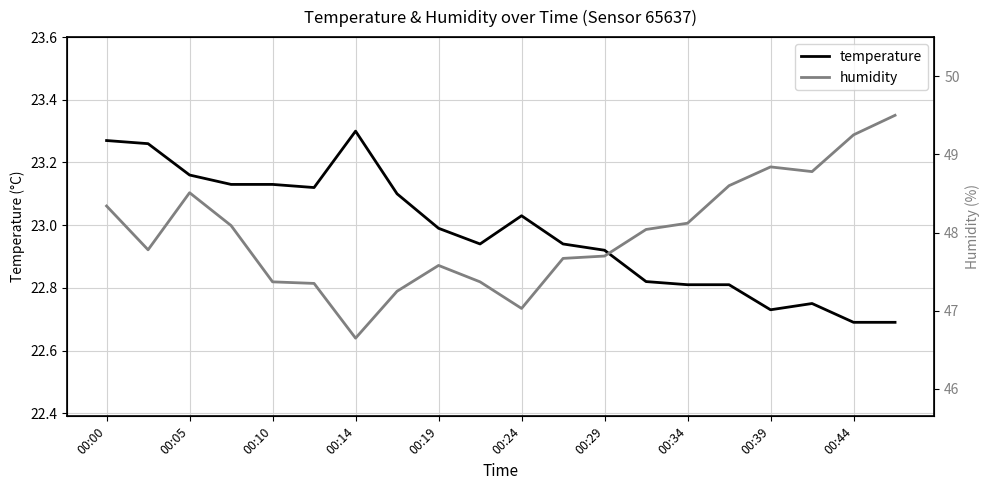

Reading left to right, transcribe all the data shown in this chart.

temperature: 23.3	23.3	23.2	23.1	23.1	23.1	23.3	23.1	23.0	22.9	23.0	22.9	22.9	22.8	22.8	22.8	22.7	22.8	22.7	22.7
humidity: 48.3	47.8	48.5	48.1	47.4	47.4	46.6	47.2	47.6	47.4	47.0	47.7	47.7	48.0	48.1	48.6	48.8	48.8	49.2	49.5